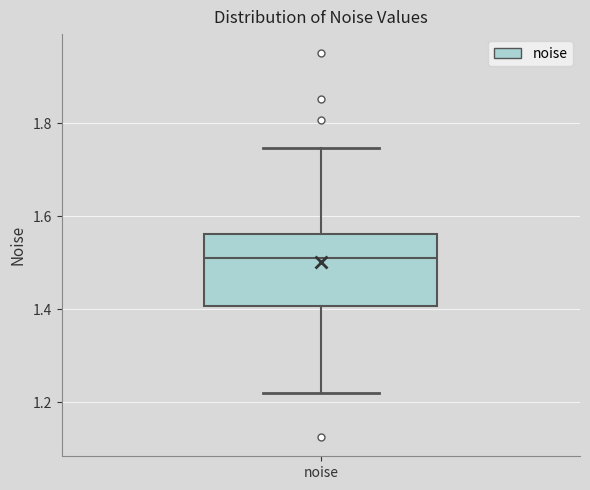

Read this box plot against the y-axis: the position of the median line, the range covered by the box, and the ends of both whiskers. The values are not printed on the chart, so give them approximately, as read against the axis.

median 1.52, box 1.40 to 1.56, whiskers 1.22 to 1.74